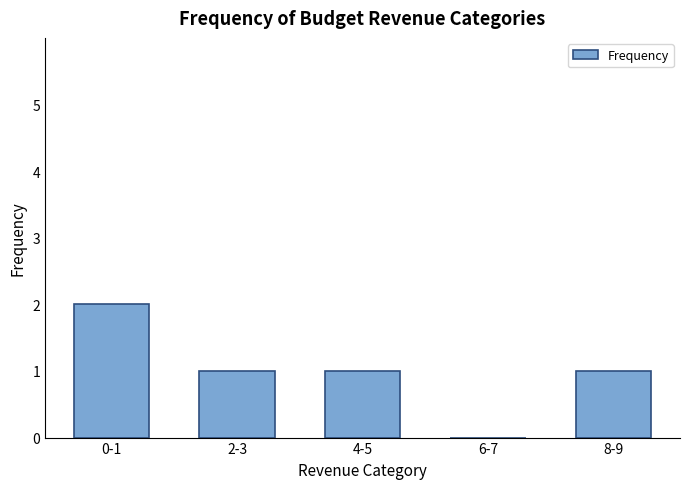

Reading left to right, list all the values displayed in this chart.

0-1=2	2-3=1	4-5=1	6-7=0	8-9=1